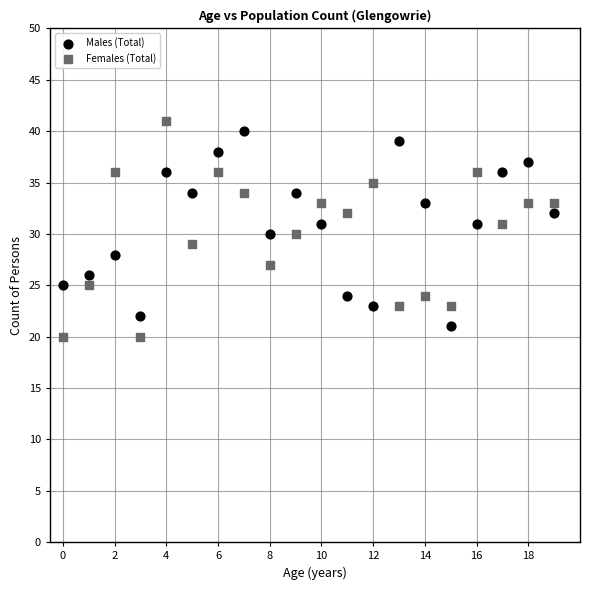

Across all data points, what is the range of Y values (max minus min)?

21